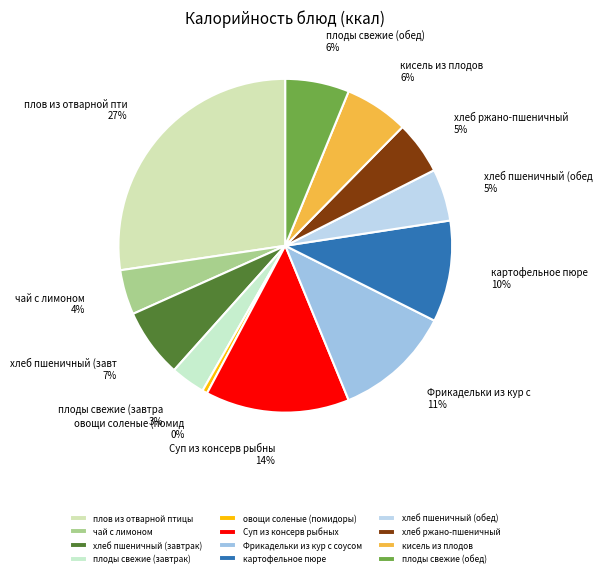

Does any single category account for the majority?

No